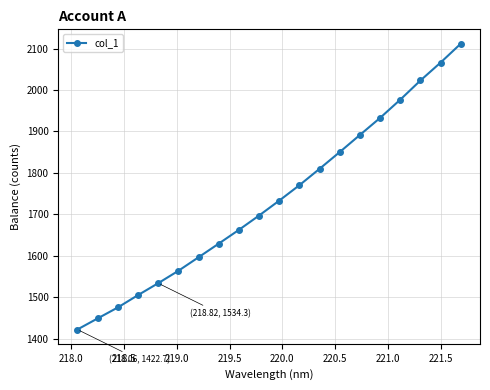

What is the value of the 8th point from the left?

1629.7